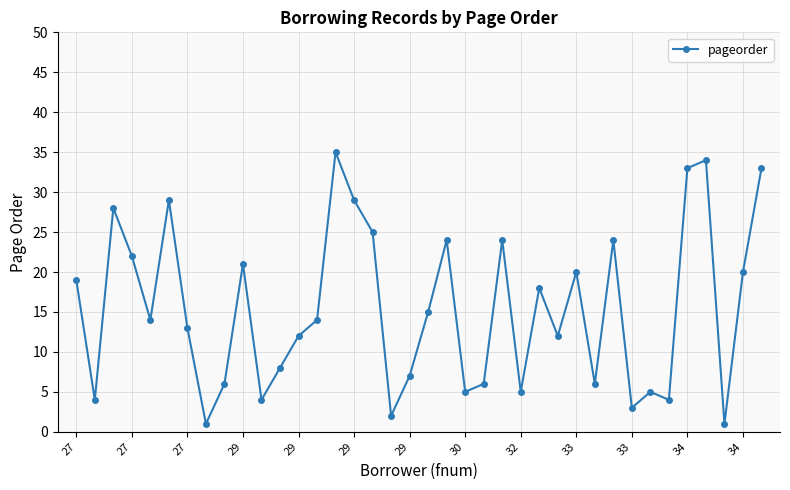

What is the maximum value shown in the chart?

35